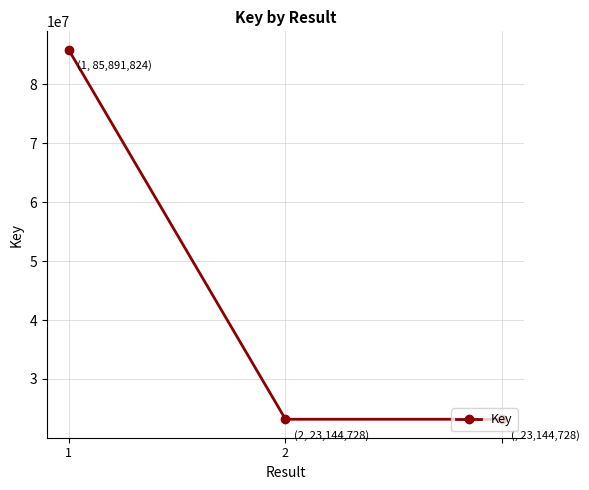

Count the values in the range 23144728 to 85891824.

3